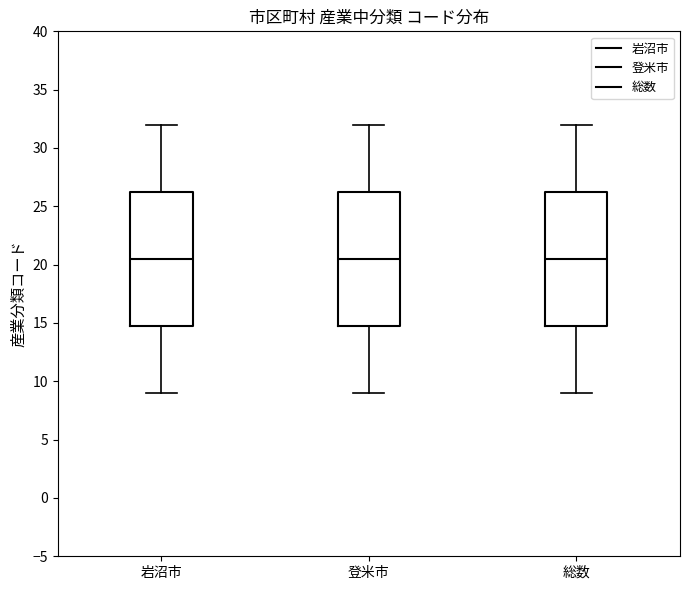

Reading left to right, transcribe this box plot: for each box, give where its median line is, the range the box spans, and where its two whiskers end, as read against the y-axis. The values are not printed on the chart, so give them approximately, as read against the axis.

岩沼市: median 20.5, box 15.0 to 26.5, whiskers 9.0 to 32.0
登米市: median 20.5, box 15.0 to 26.5, whiskers 9.0 to 32.0
総数: median 20.5, box 15.0 to 26.5, whiskers 9.0 to 32.0